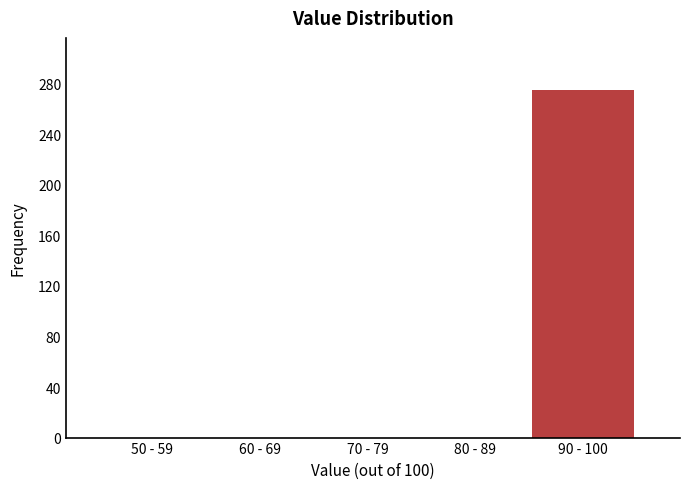

Reading right to left, list all the values displayed in this chart.

90 - 100=275	80 - 89=0	70 - 79=0	60 - 69=0	50 - 59=0